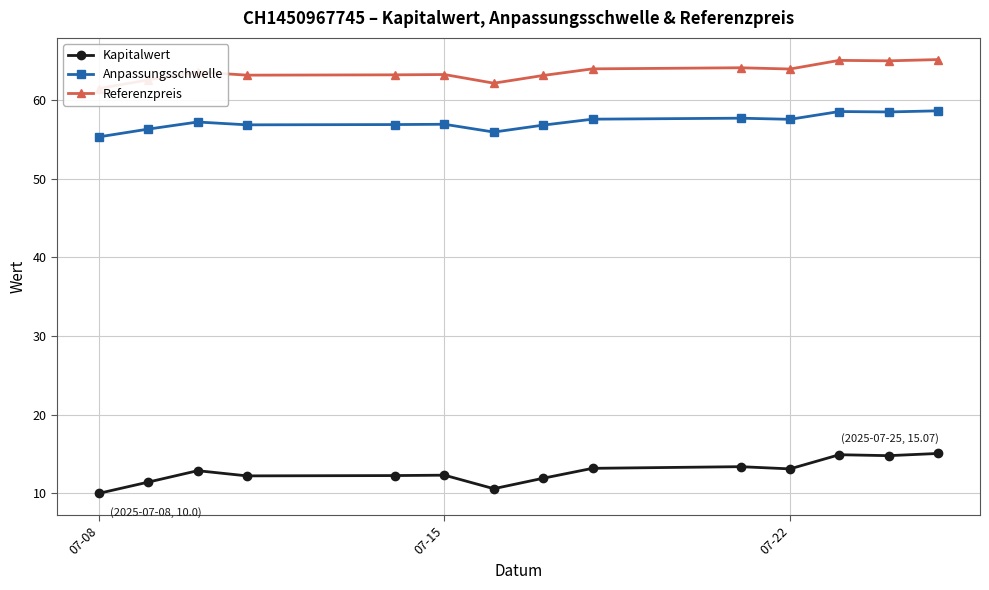

What is the lowest value of the Anpassungsschwelle series?

55.3